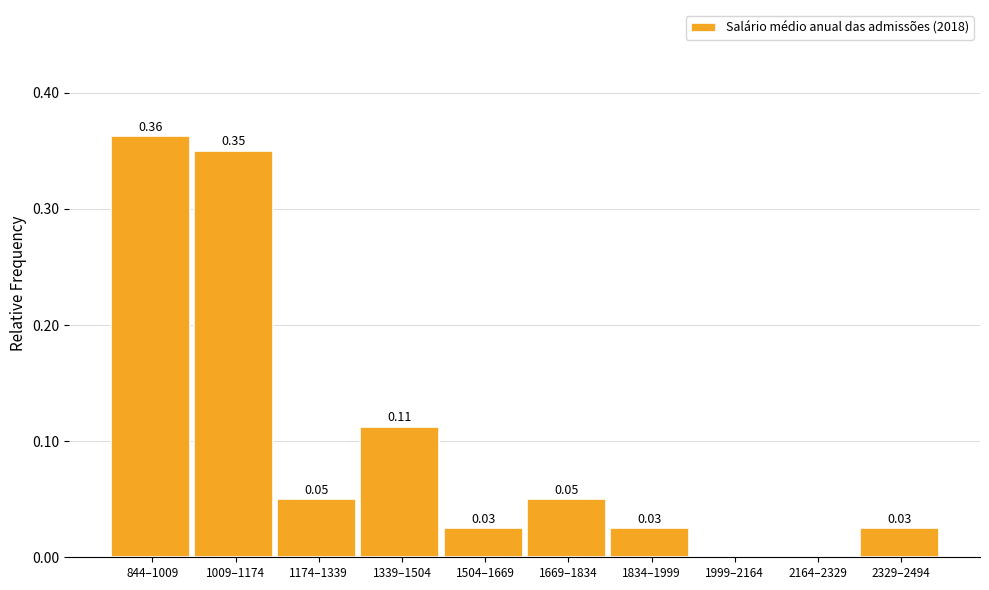

What is the change in value from 1009–1174 to 1834–1999?

-0.3